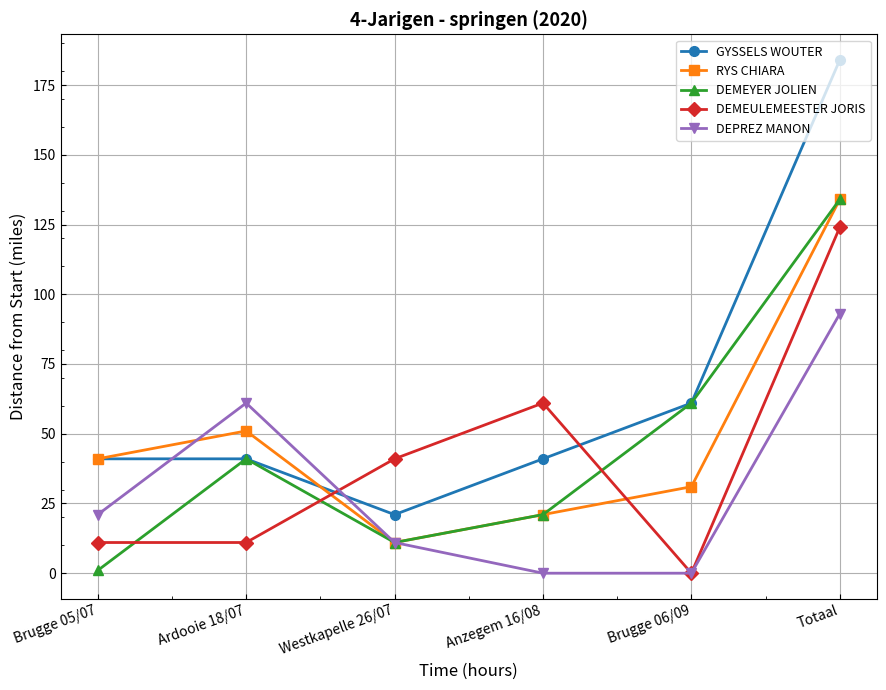

The value of DEMEYER JOLIEN at Ardooie 18/07 is 41. True or false?

True